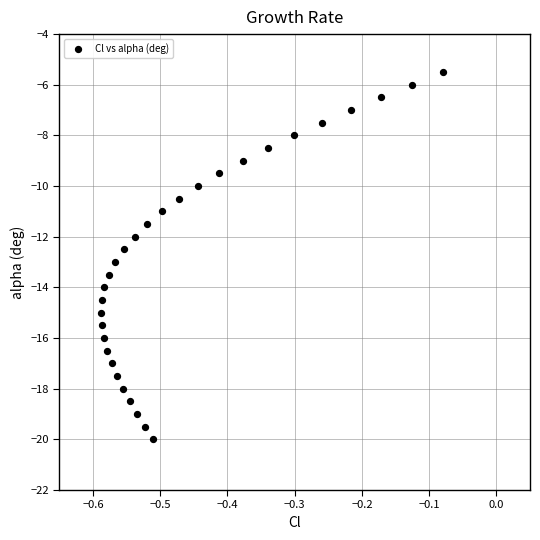

What is the range of X values (max minus min)?

0.5